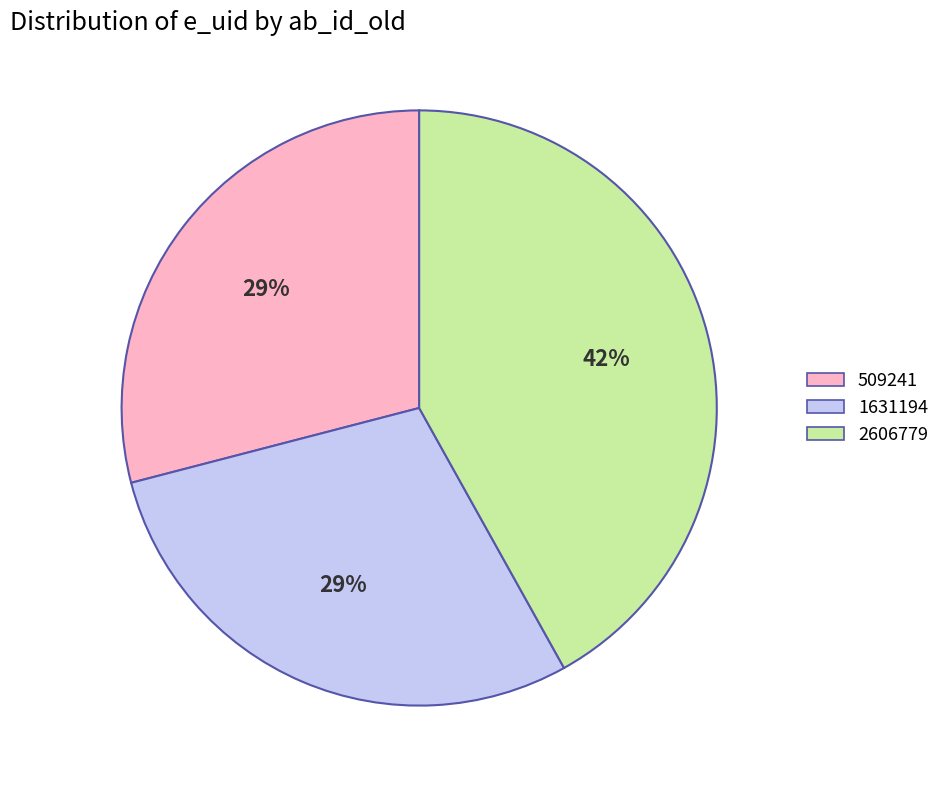

Combined, do 2606779 and 1631194 account for over 50%?

Yes